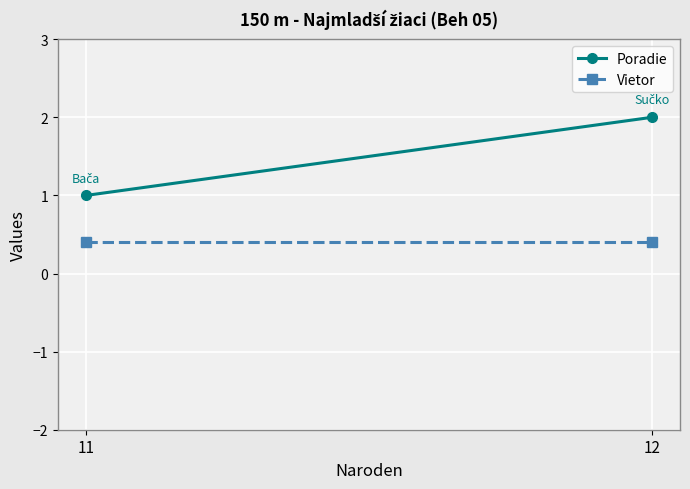

What is the difference between the highest and lowest values at 12?

1.6